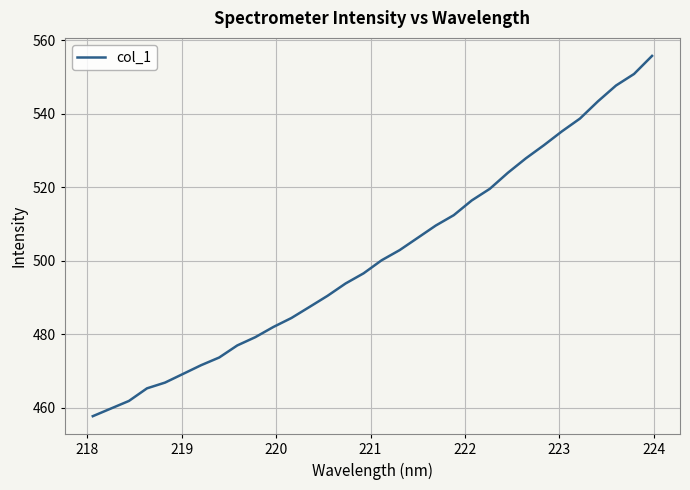

What is the maximum value shown in the chart?

555.8